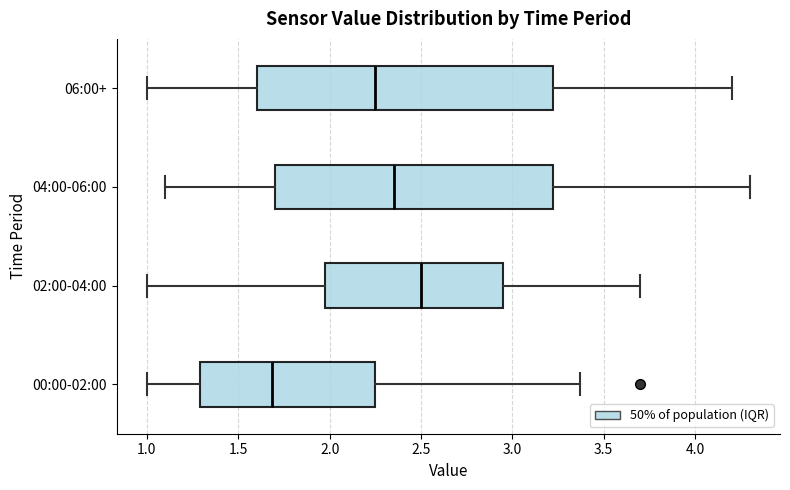

Where does the left whisker of the box for 06:00+ end on the x-axis? The values are not printed on the chart, so give them approximately, as read against the axis.

1.00